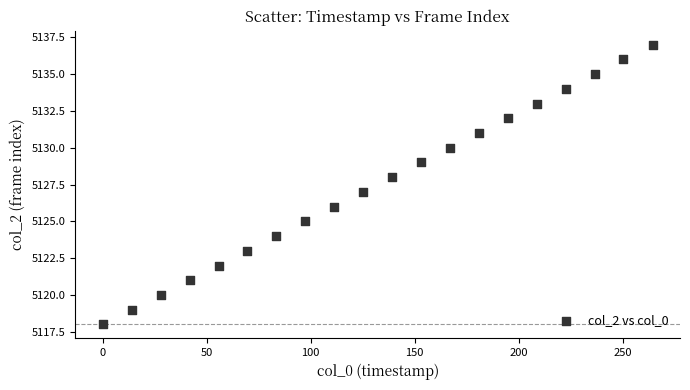

What is the range of Y values (max minus min)?

19